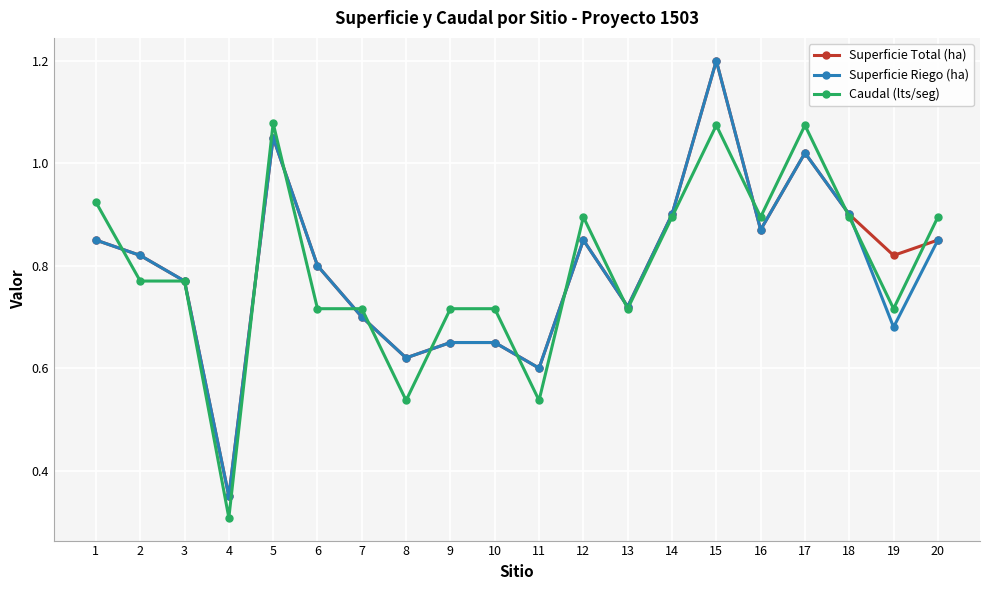

True or false: Superficie Total (ha) has a value of 0.2 at 19.

False